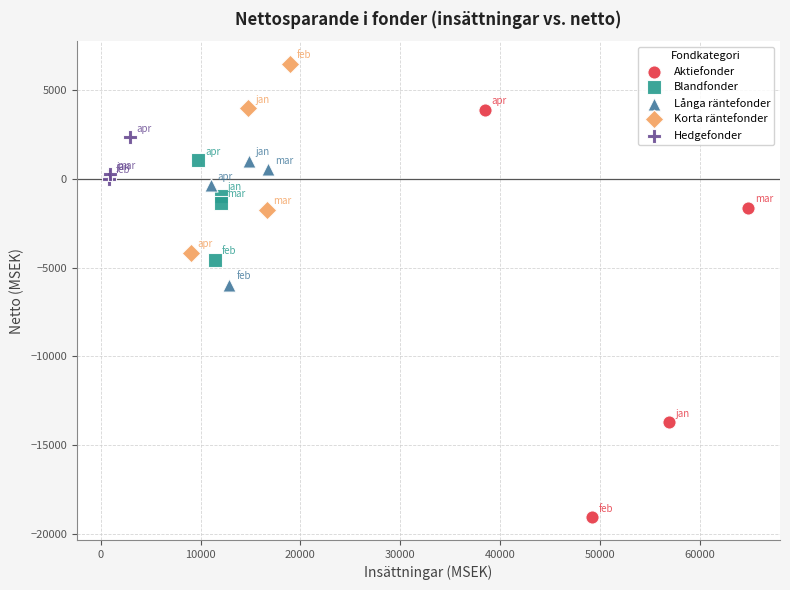

Which series has the widest spread of Y values?

Aktiefonder